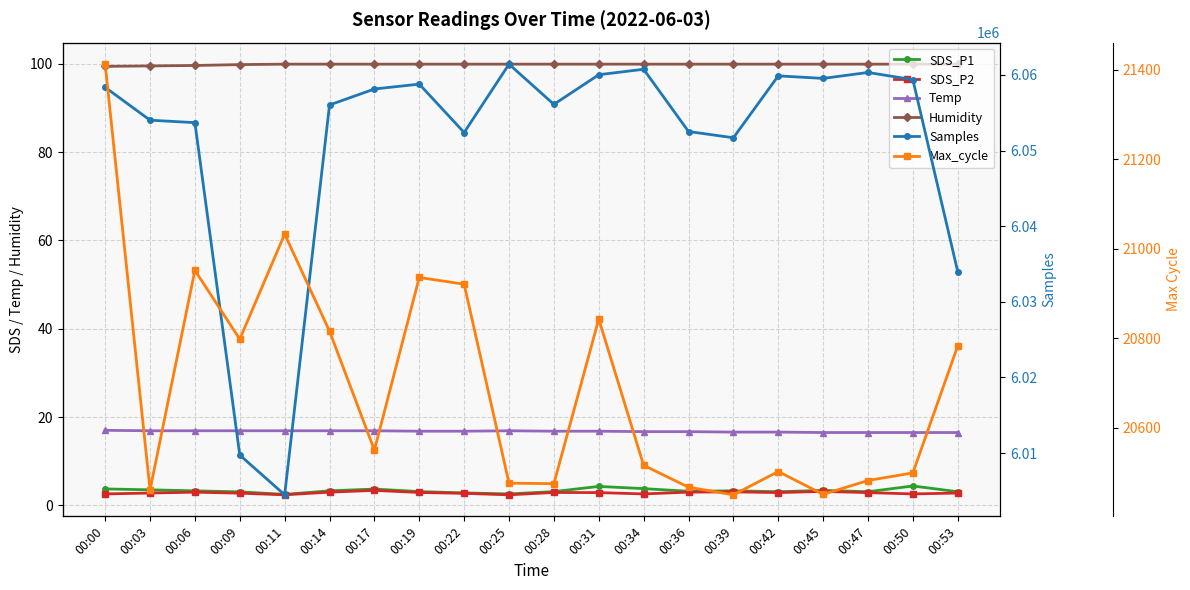

What are all the series names shown in the legend?

SDS_P1, SDS_P2, Temp, Humidity, Samples, Max_cycle